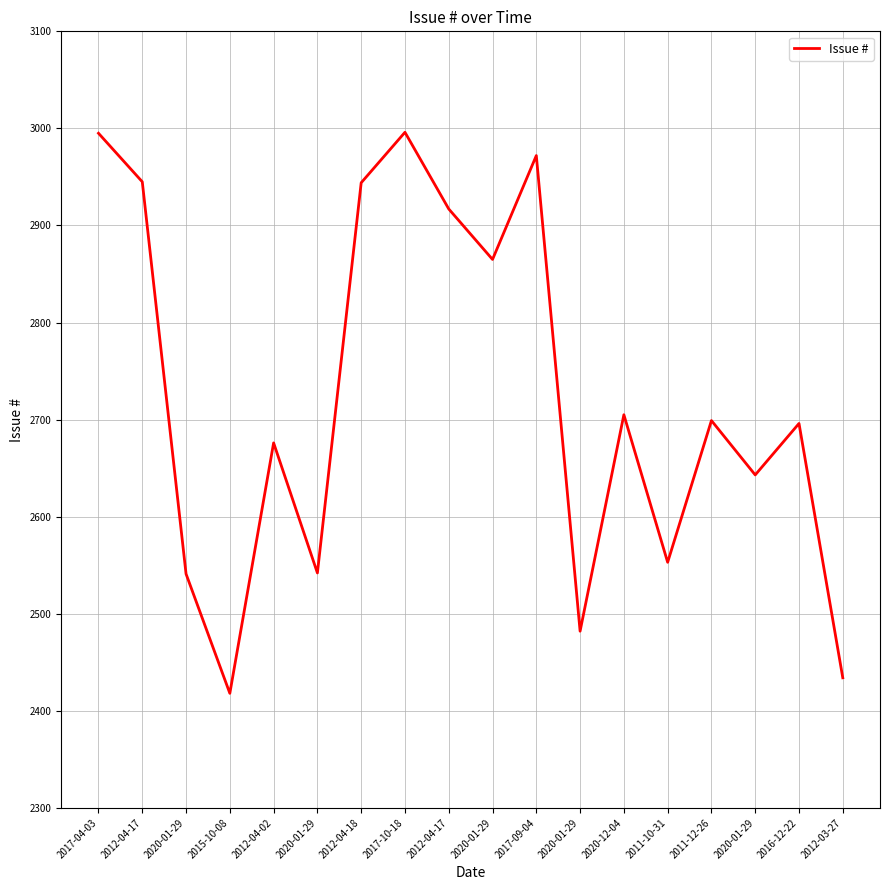

List the labels in order of value, largest first.

2017-10-18, 2017-04-03, 2017-09-04, 2012-04-17, 2012-04-18, 2012-04-17, 2020-01-29, 2020-12-04, 2011-12-26, 2016-12-22, 2012-04-02, 2020-01-29, 2011-10-31, 2020-01-29, 2020-01-29, 2020-01-29, 2012-03-27, 2015-10-08